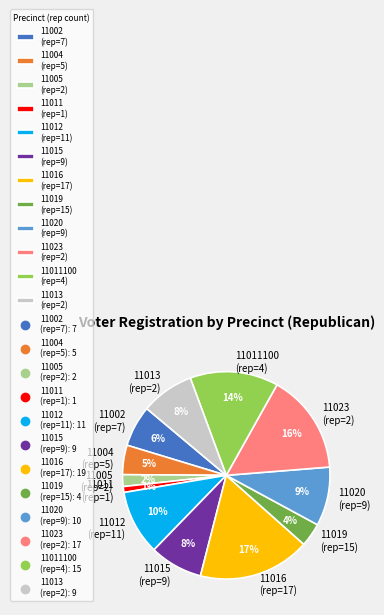

To the nearest percent, what percentage of the pie is 11016 (rep=17)?

17%